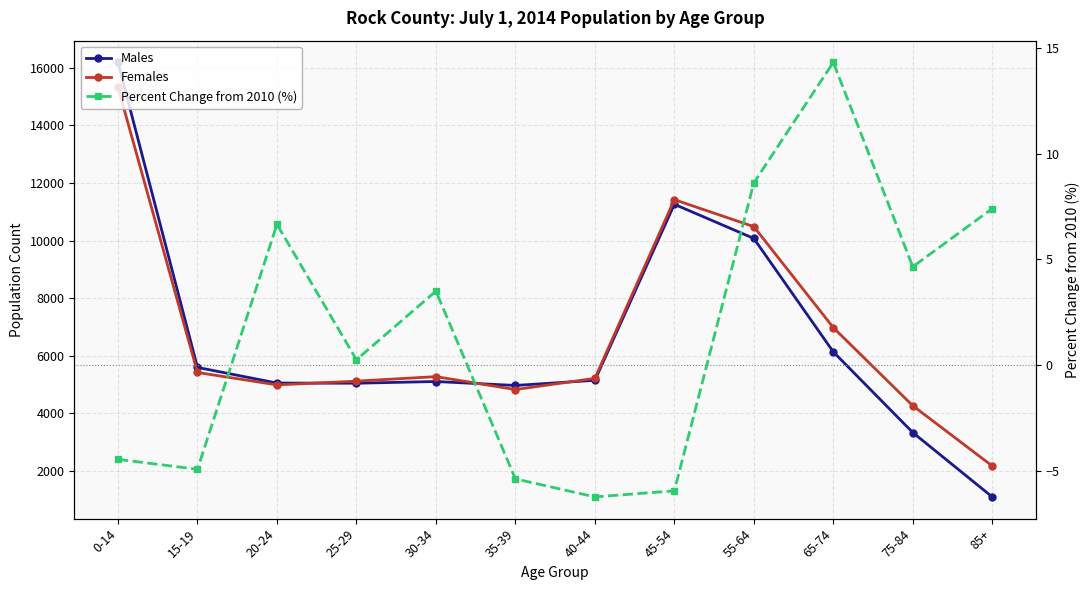

At which category does Percent Change from 2010 (%) reach its first local peak?

20-24